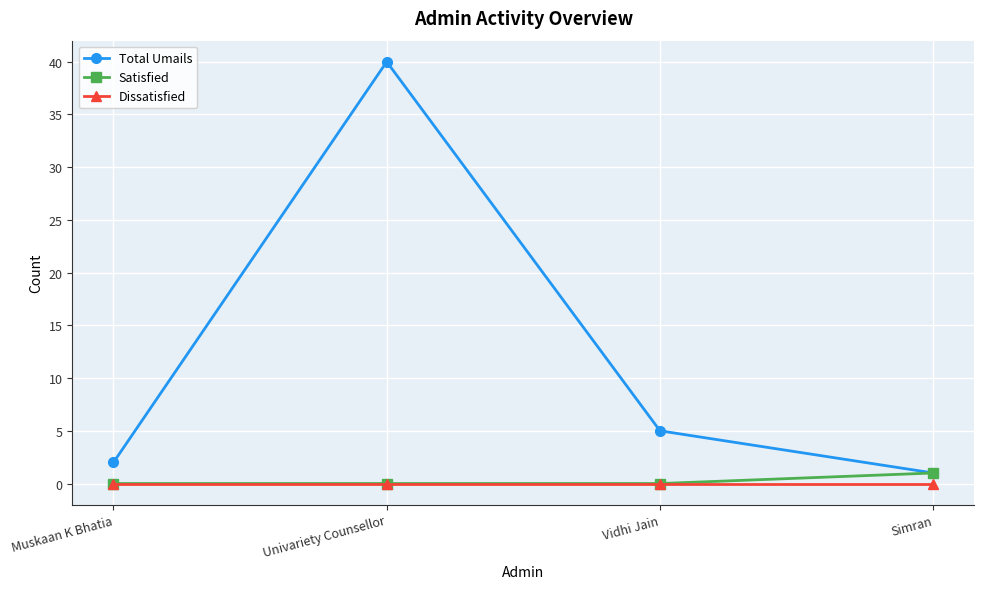

What is the maximum value shown in the chart?

40